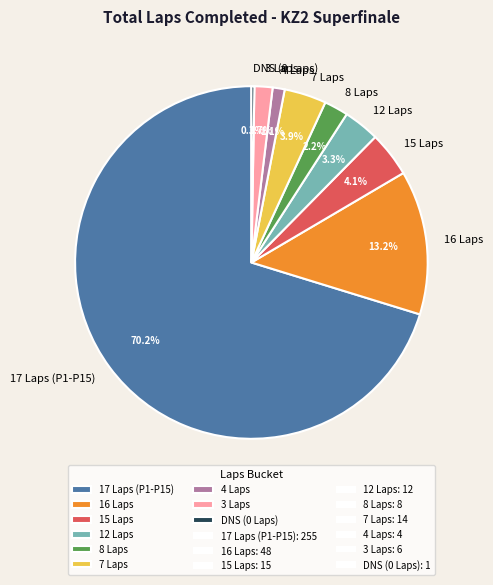

Which category has the biggest portion of the pie?

17 Laps (P1-P15)